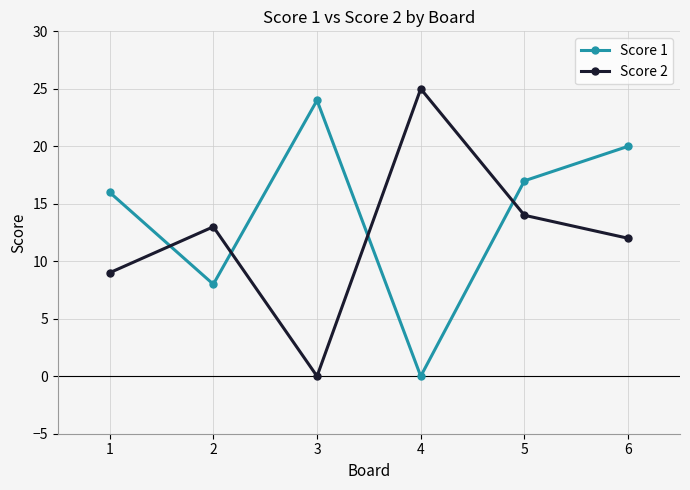

Is this an area chart (filled region under the line)?

No